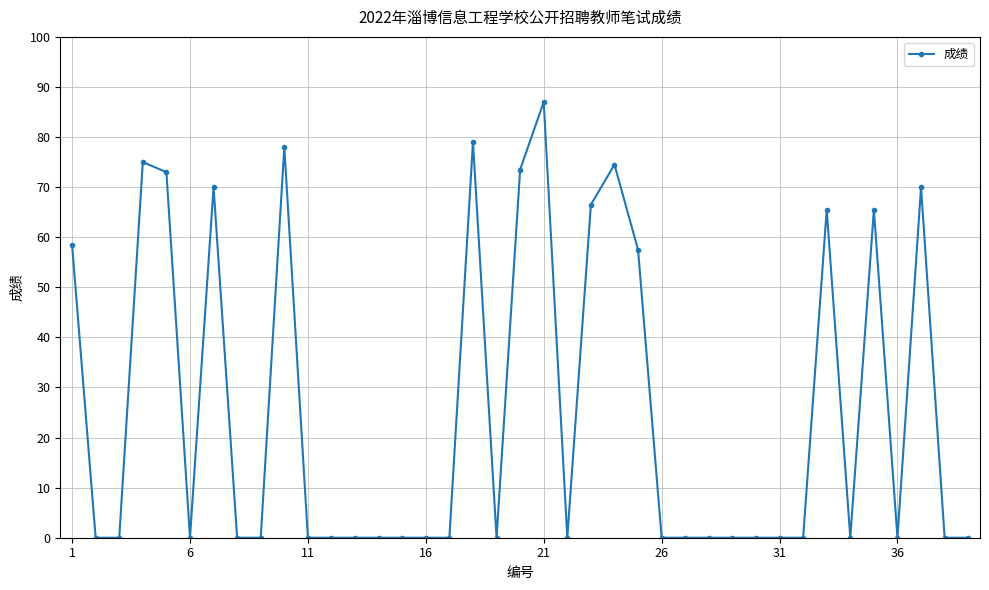

What is the maximum value shown in the chart?

87.0